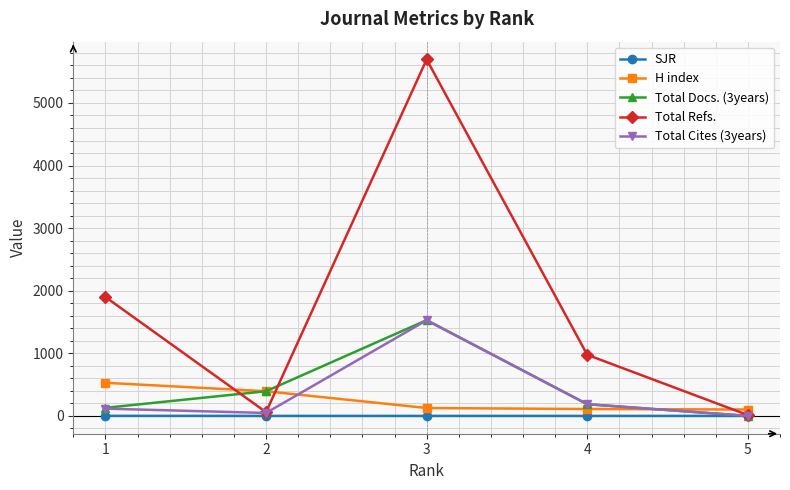

What is the maximum value shown in the chart?

5695